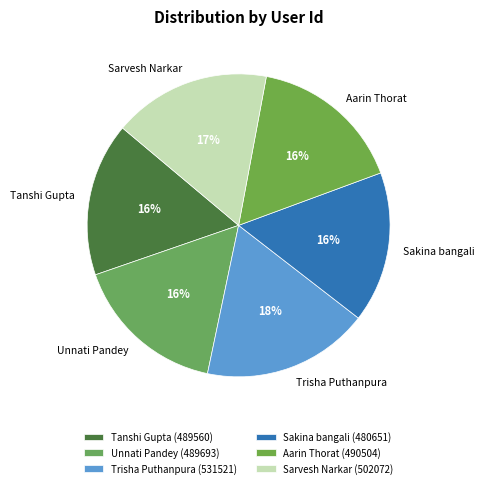

To the nearest percent, what is the average slice percentage?

17%